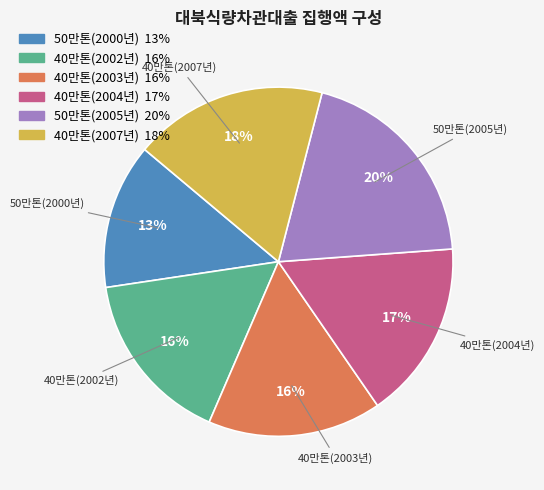

To the nearest percent, what portion does 50만톤(2000년) represent?

13%